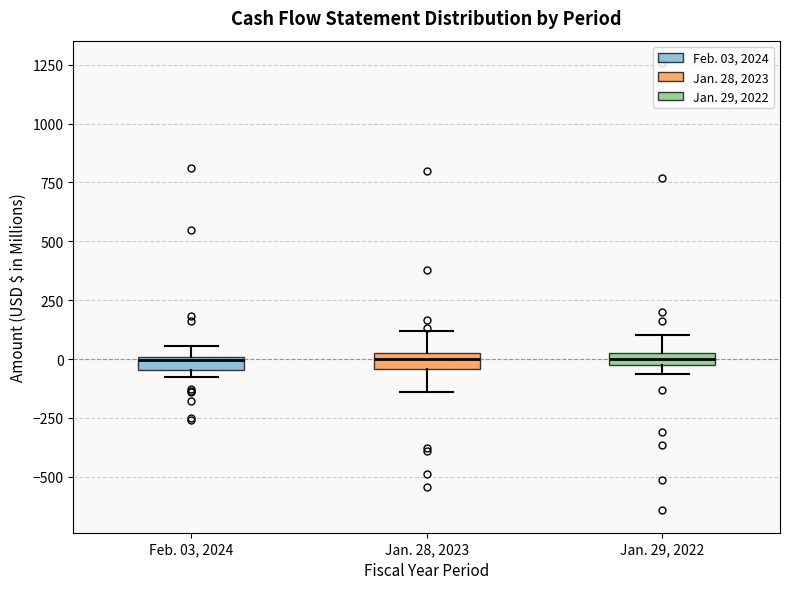

Where does the upper whisker of the box for Jan. 29, 2022 end on the y-axis? The values are not printed on the chart, so give them approximately, as read against the axis.

100